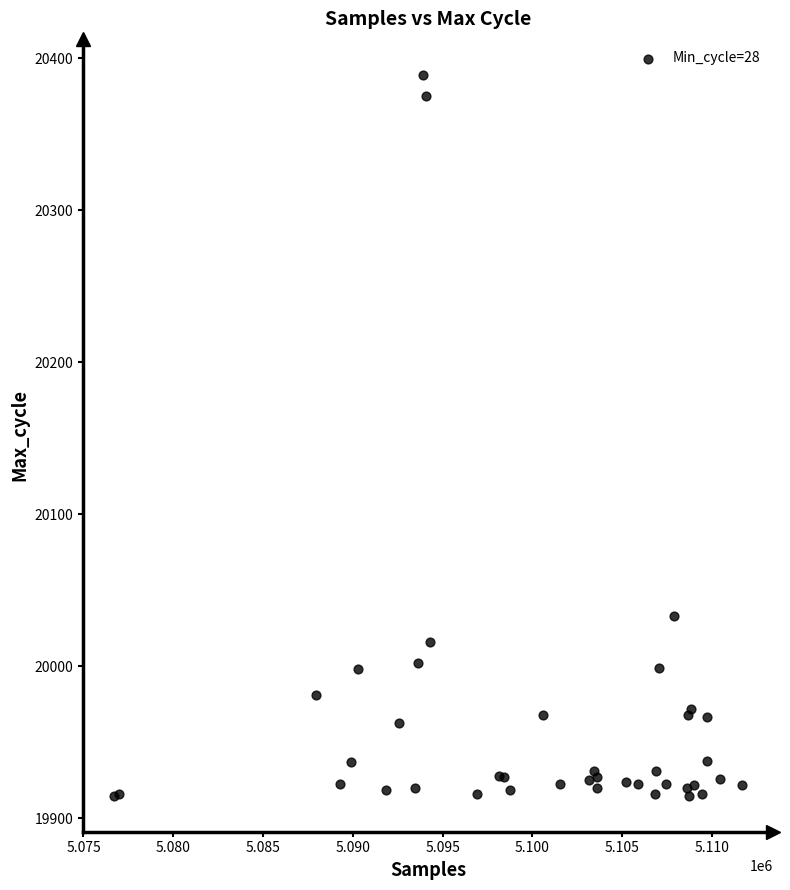

What Y value in the scatter plot is closest to 20152?

20033